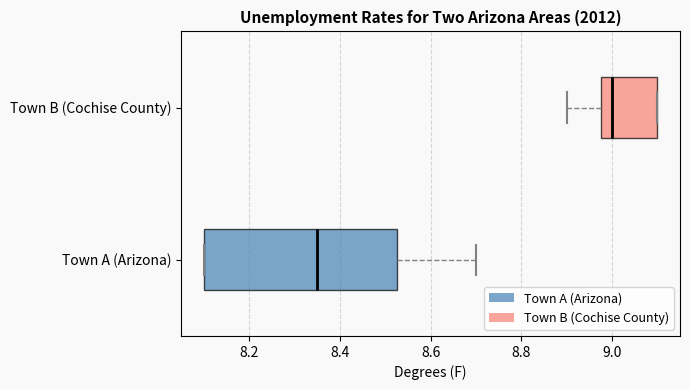

Which box is the widest, from its left edge to its right edge?

Town A (Arizona)